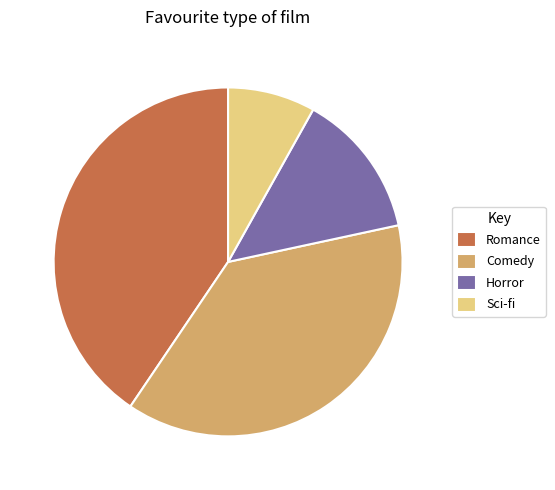

Combined, do Comedy and Sci-fi account for over 50%?

No